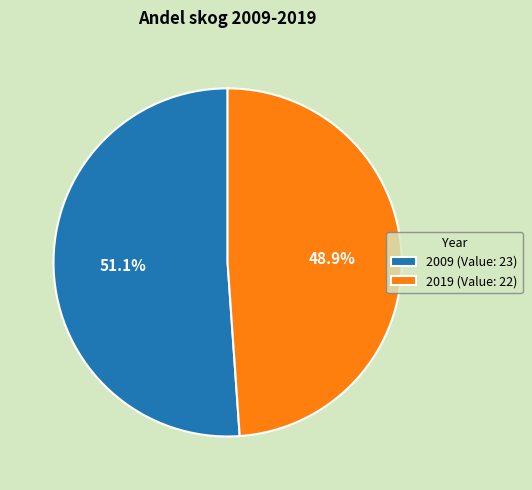

Which category has the smallest portion of the pie?

2019